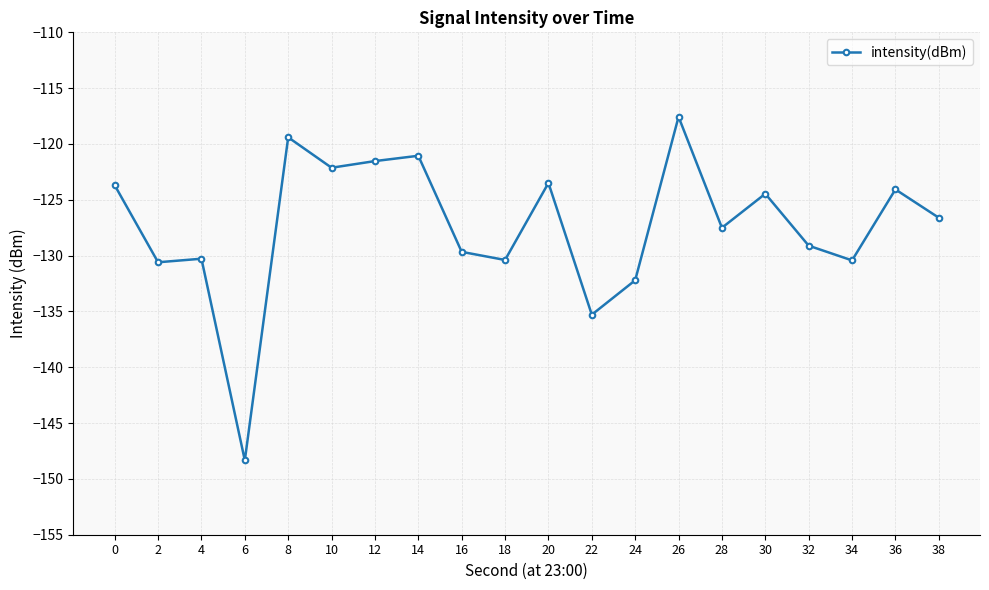

True or false: the data has more than 2 interior local peaks.

True